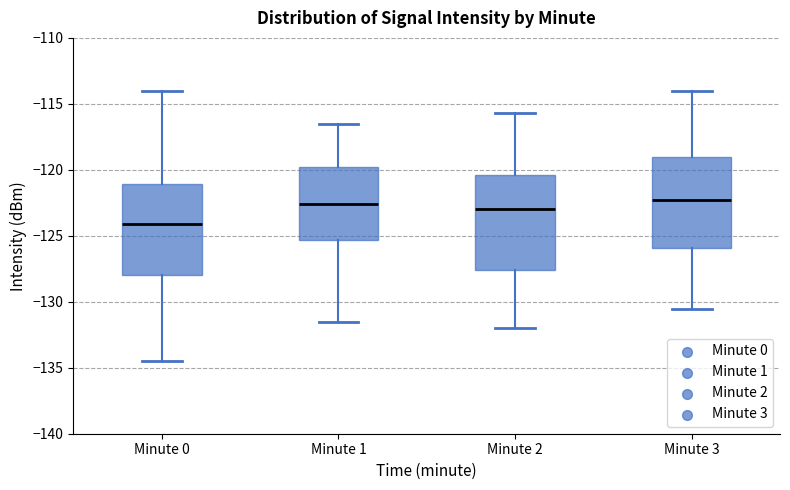

Reading left to right, transcribe this box plot: for each box, give where its median line is, the range the box spans, and where its two whiskers end, as read against the y-axis. The values are not printed on the chart, so give them approximately, as read against the axis.

Minute 0: median -124.0, box -128.0 to -121.0, whiskers -134.5 to -114.0
Minute 1: median -122.5, box -125.5 to -120.0, whiskers -131.5 to -116.5
Minute 2: median -123.0, box -127.5 to -120.5, whiskers -132.0 to -115.5
Minute 3: median -122.5, box -126.0 to -119.0, whiskers -130.5 to -114.0